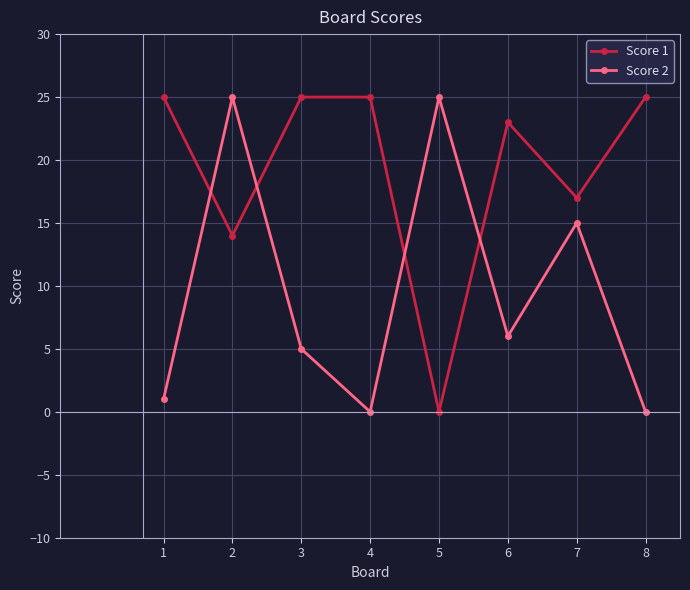

Reading right to left, extract all data points from this chart.

Score 1: 8=25	7=17	6=23	5=0	4=25	3=25	2=14	1=25
Score 2: 8=0	7=15	6=6	5=25	4=0	3=5	2=25	1=1